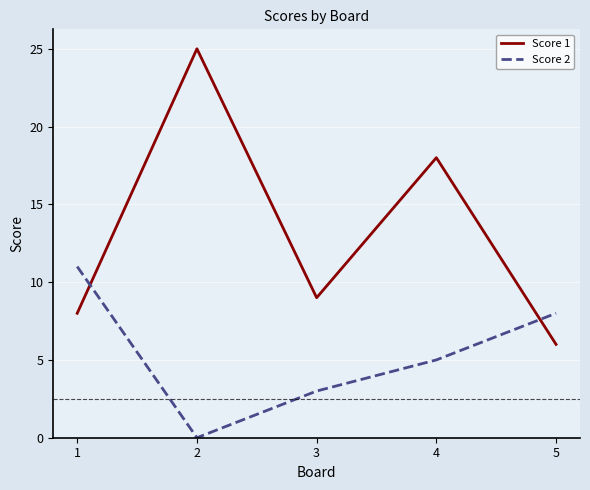

Reading right to left, list all the values displayed in this chart.

Score 1: 5=6	4=18	3=9	2=25	1=8
Score 2: 5=8	4=5	3=3	2=0	1=11